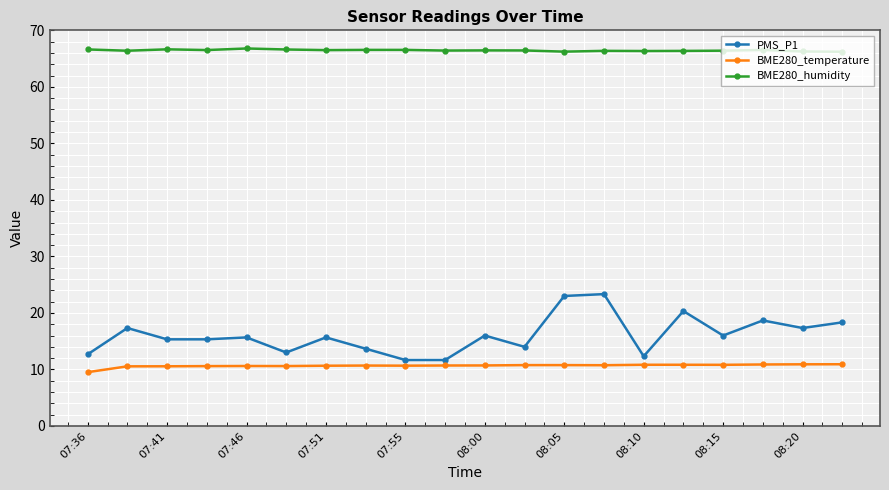

Which series has the largest total across all categories?

BME280_humidity